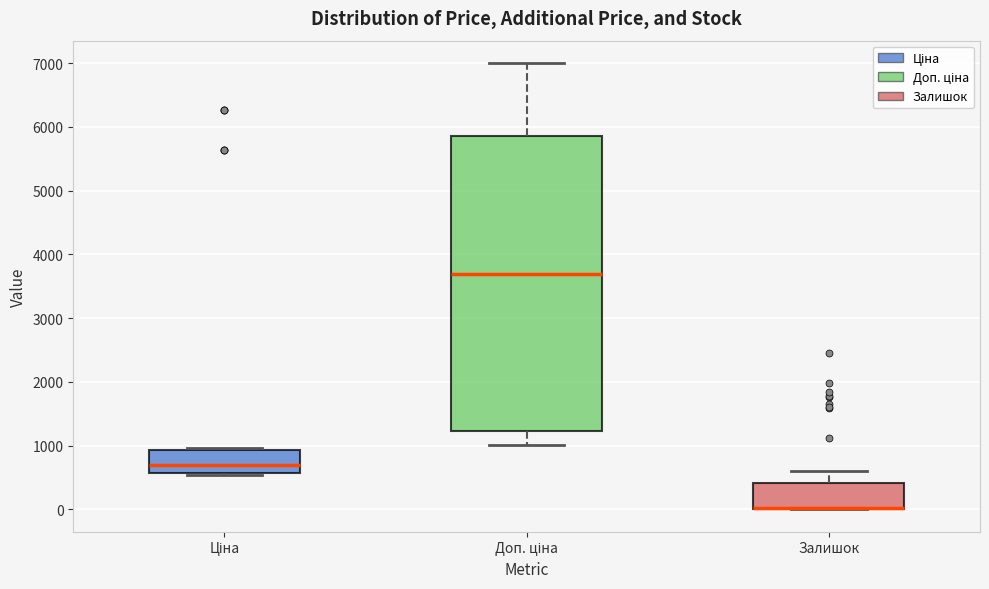

Reading left to right, transcribe this box plot: for each box, give where its median line is, the range the box spans, and where its two whiskers end, as read against the y-axis. The values are not printed on the chart, so give them approximately, as read against the axis.

Ціна: median 700, box 600 to 900, whiskers 500 to 1000
Доп. ціна: median 3700, box 1200 to 5900, whiskers 1000 to 7000
Залишок: median 0 (drawn on the box's lower edge), box 0 to 400, whiskers 0 to 600